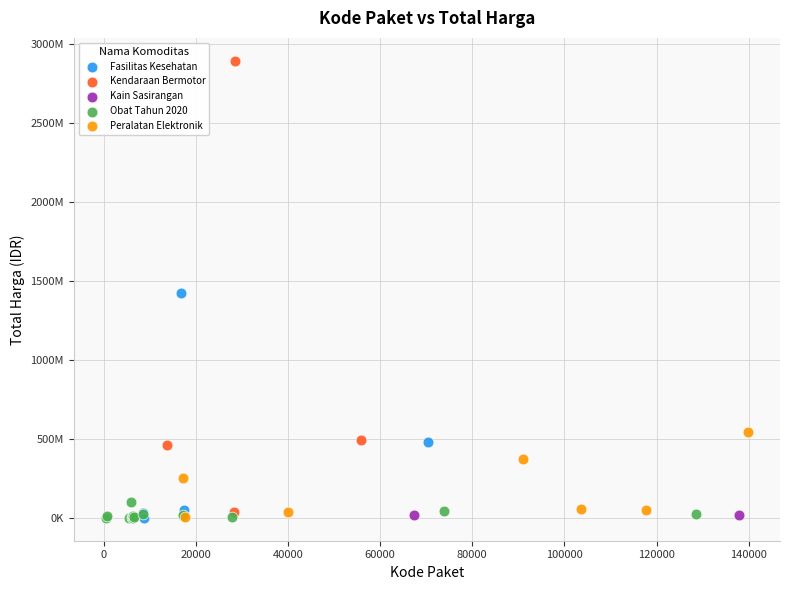

What are all the series names shown in the legend?

Fasilitas Kesehatan, Kendaraan Bermotor, Kain Sasirangan, Obat Tahun 2020, Peralatan Elektronik